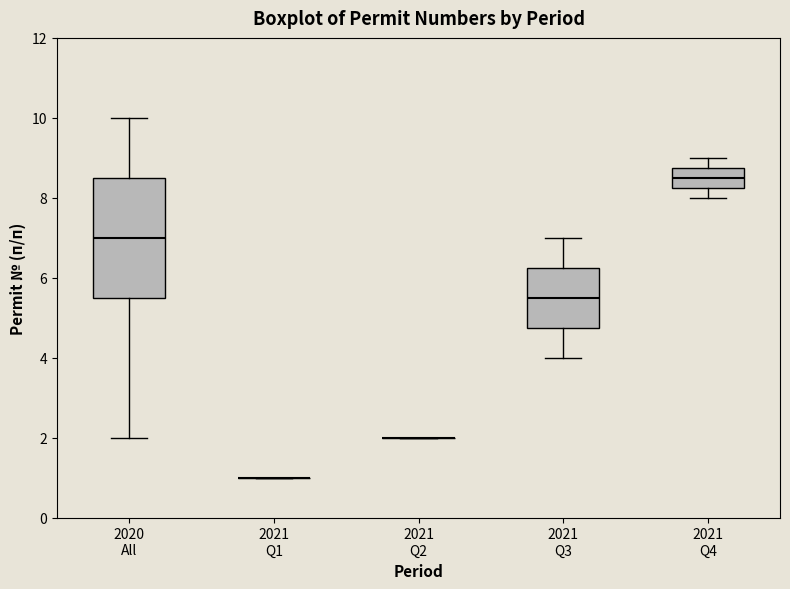

Which box is the tallest, from its lower edge to its upper edge?

2020 All